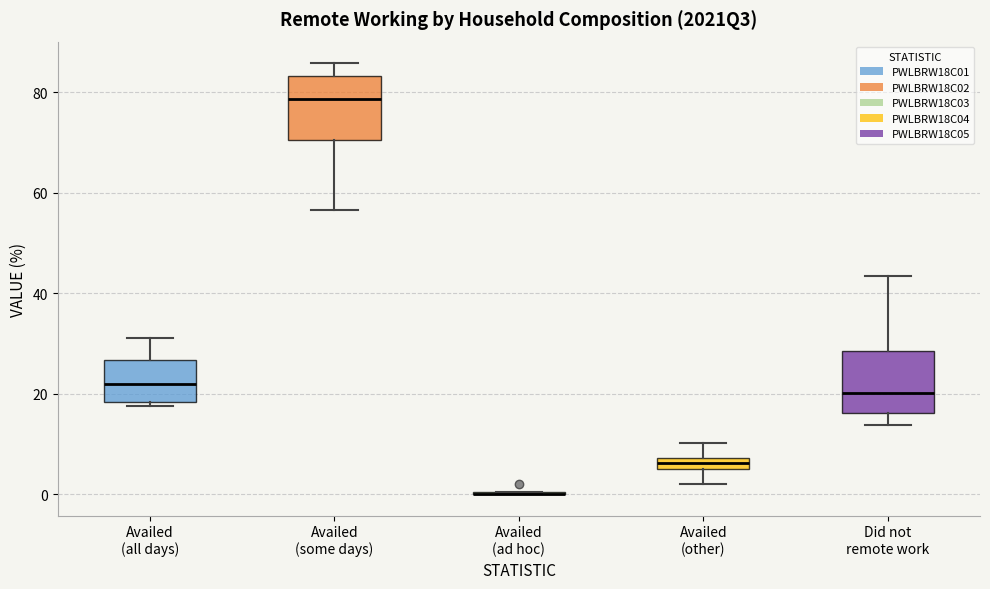

Where does the median line of the box for Availed (some days) sit on the y-axis? The values are not printed on the chart, so give them approximately, as read against the axis.

78